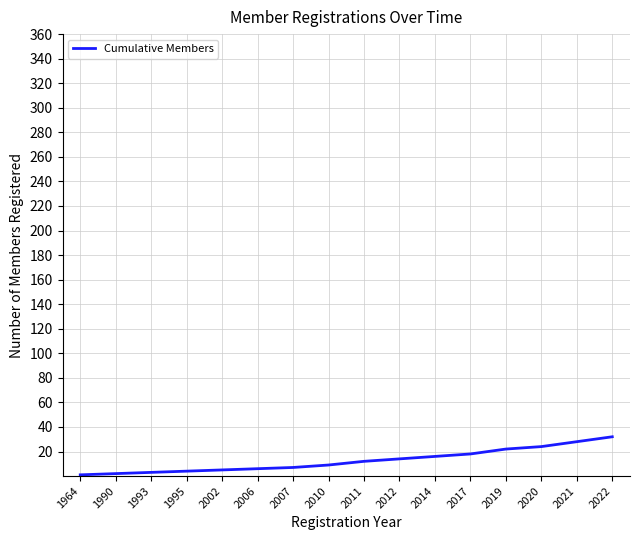

Which category has the highest value across all series?

2022